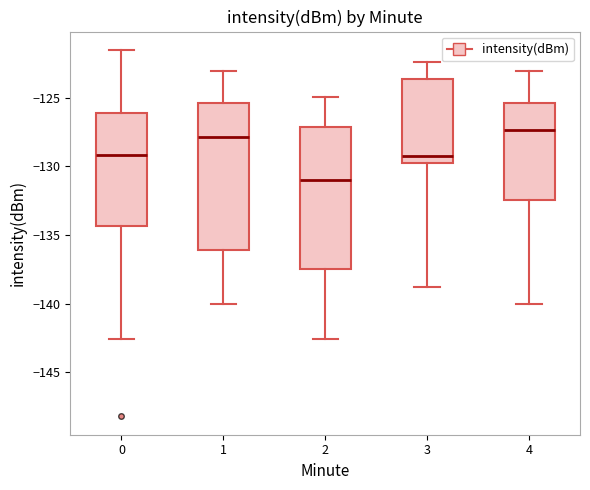

Reading left to right, transcribe this box plot: for each box, give where its median line is, the range the box spans, and where its two whiskers end, as read against the y-axis. The values are not printed on the chart, so give them approximately, as read against the axis.

0: median -129.0, box -134.5 to -126.0, whiskers -142.5 to -121.5
1: median -128.0, box -136.0 to -125.5, whiskers -140.0 to -123.0
2: median -131.0, box -137.5 to -127.0, whiskers -142.5 to -125.0
3: median -129.5 (just above the box's lower edge), box -129.5 to -123.5, whiskers -139.0 to -122.5
4: median -127.5, box -132.5 to -125.5, whiskers -140.0 to -123.0